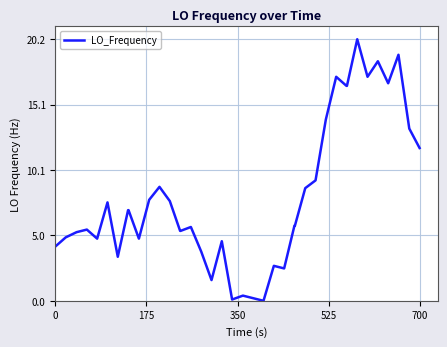

What is the difference between the maximum and minimum values?

20.2